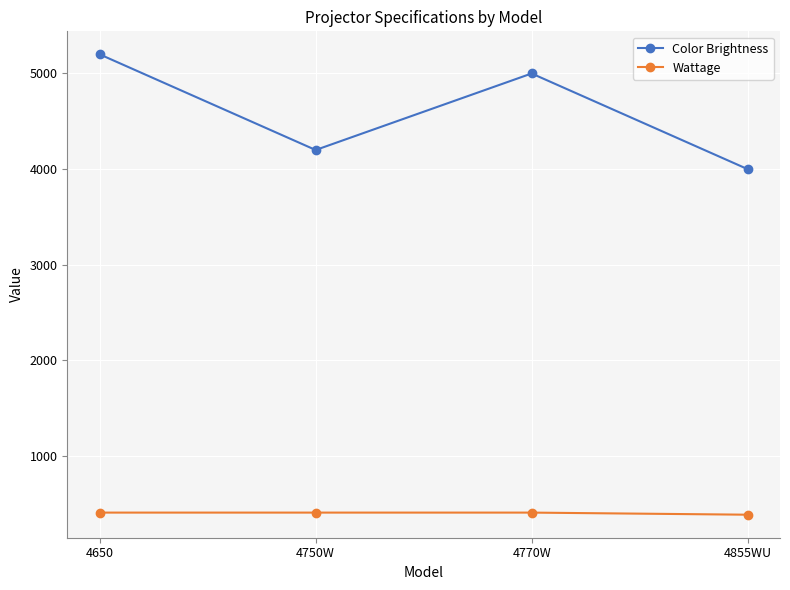

How many lines are shown in the chart?

2